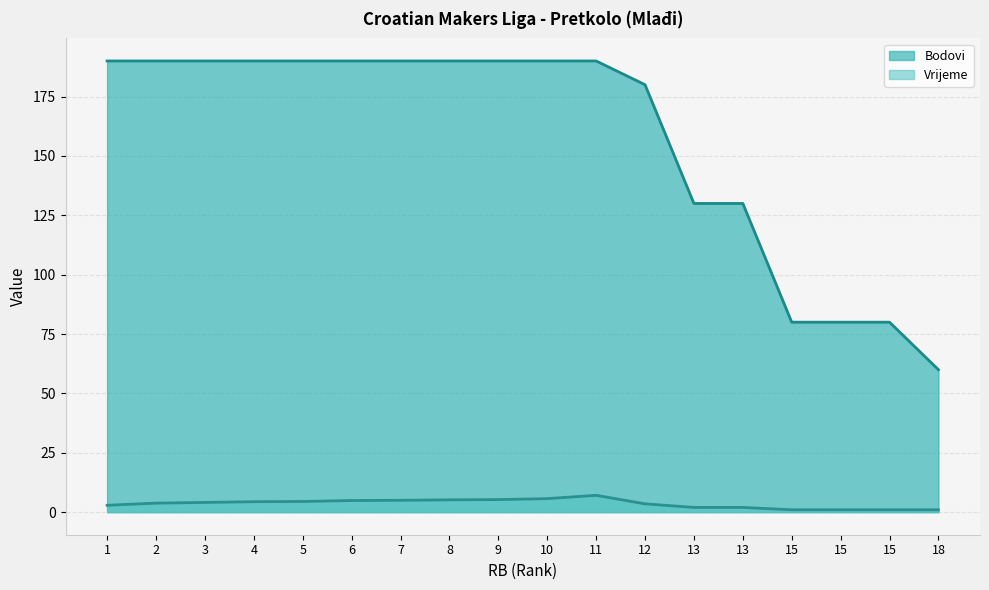

At which label does Bodovi reach its minimum?

18